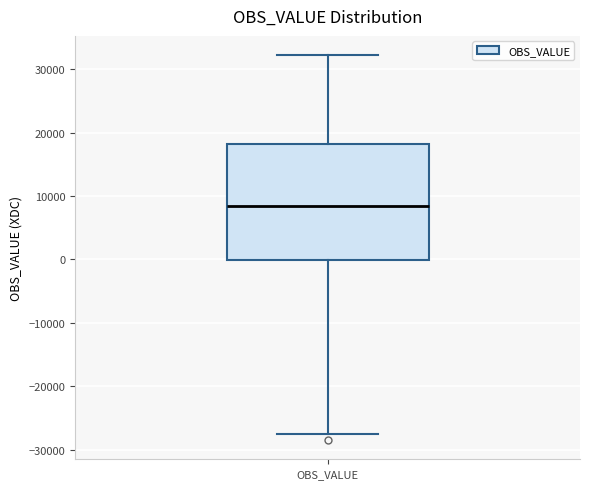

Where is the upper edge of the box for OBS_VALUE on the y-axis? The values are not printed on the chart, so give them approximately, as read against the axis.

18000